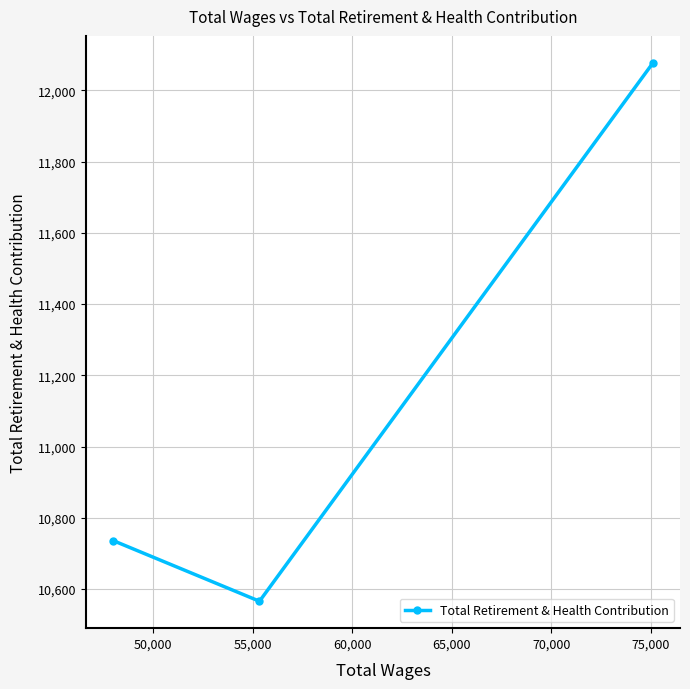

What is the value of the 1st point from the left?

10736